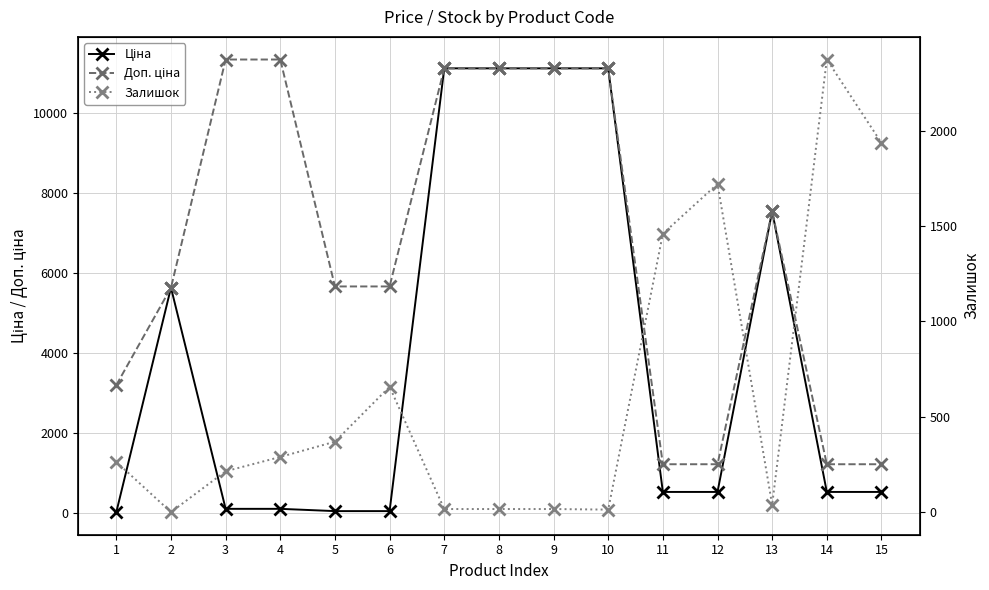

The value of Ціна at 15 is 319.9. True or false?

False